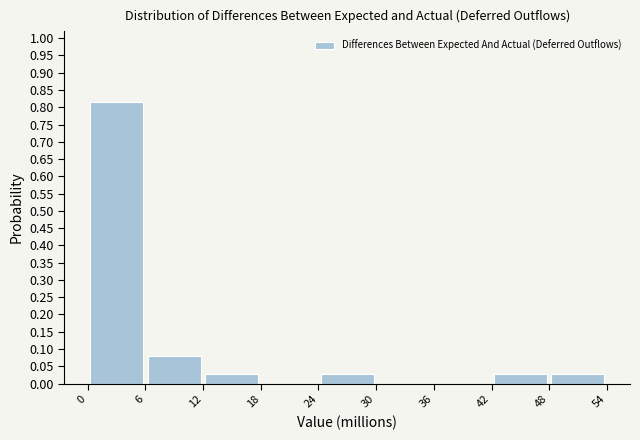

Over which range of the x-axis is the bar tallest?

0 to 6